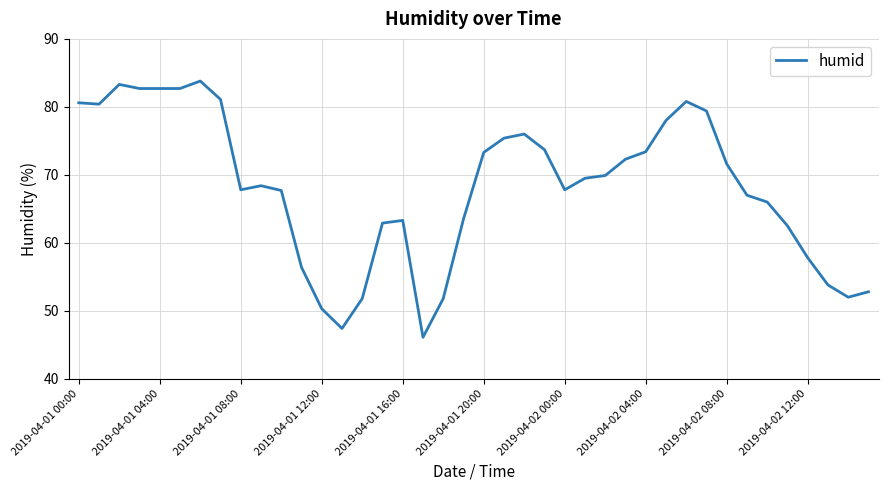

What is the smallest value displayed?

46.1